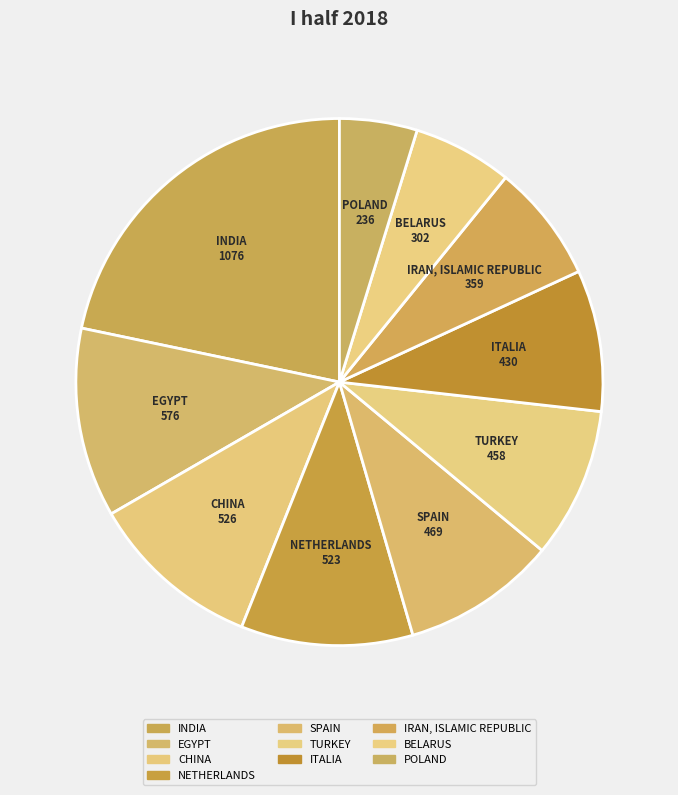

Which category has the smallest portion of the pie?

POLAND